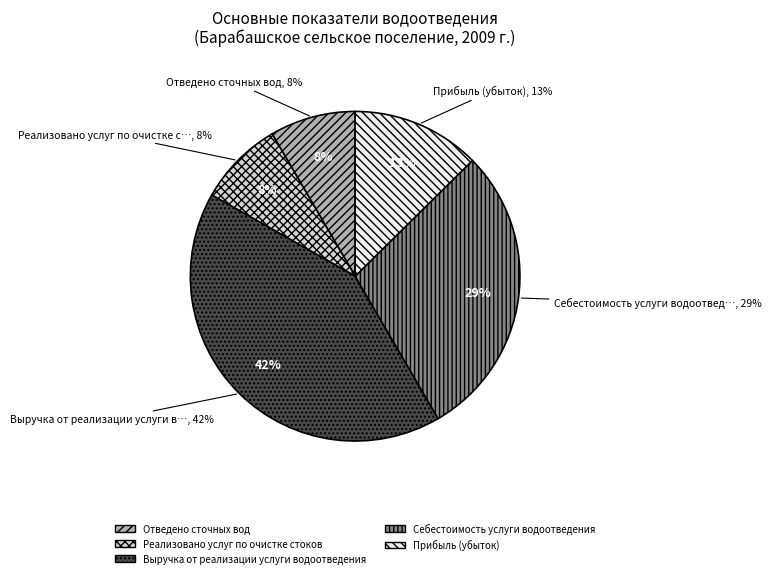

To the nearest percent, what portion does Отведено сточных вод represent?

8%